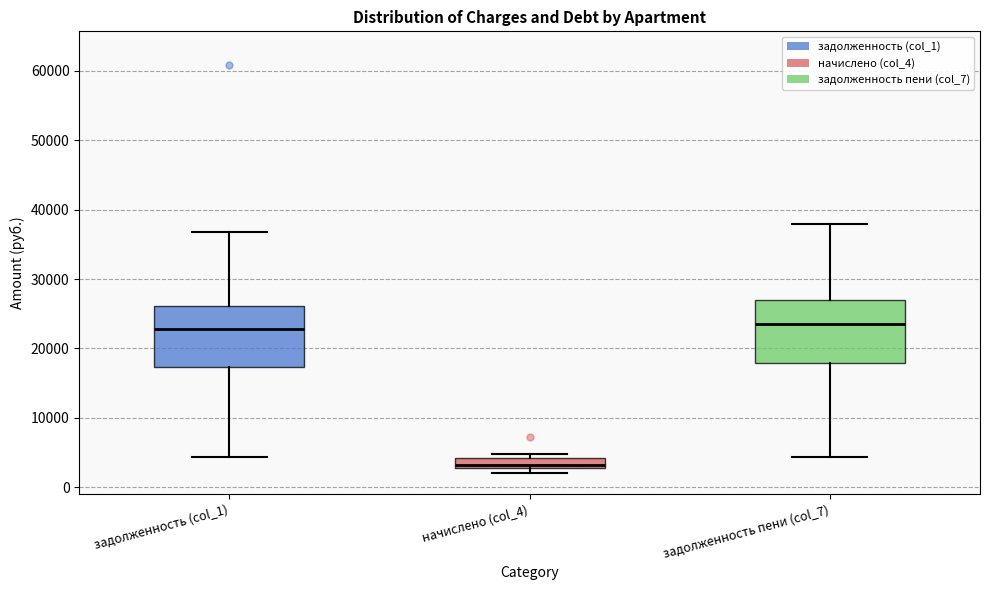

Reading left to right, read every box against the y-axis: the position of its median line, the range the box covers, and the ends of its whiskers. The values are not printed on the chart, so give them approximately, as read against the axis.

задолженность (col_1): median 23000, box 17000 to 26000, whiskers 4000 to 37000
начислено (col_4): median 3000 (just above the box's lower edge), box 3000 to 4000, whiskers 2000 to 5000
задолженность пени (col_7): median 23000, box 18000 to 27000, whiskers 4000 to 38000